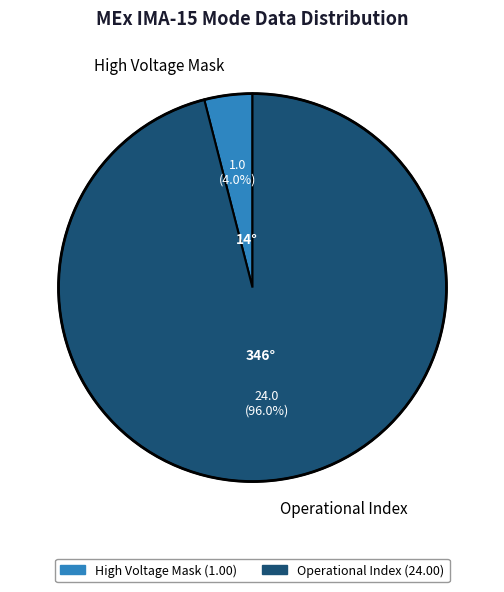

Between High Voltage Mask and Operational Index, which is larger?

Operational Index